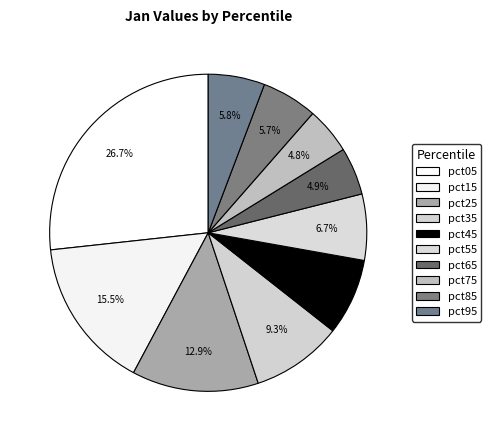

To the nearest percent, what is the difference between the largest and smallest slice percentages?

22%